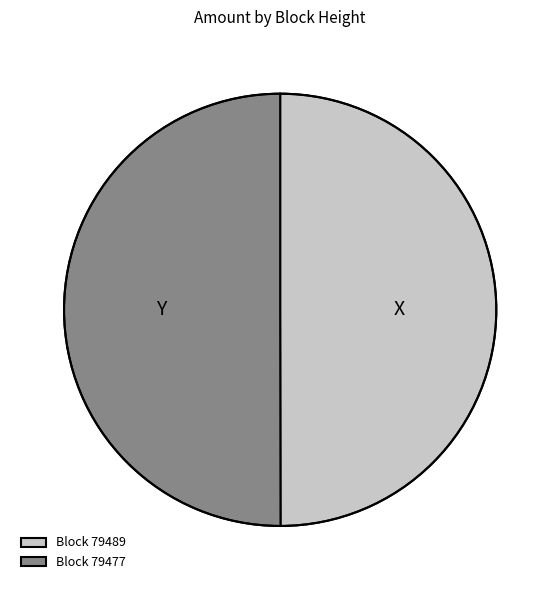

The Block 79489 slice represents 56% of the pie. True or false?

False